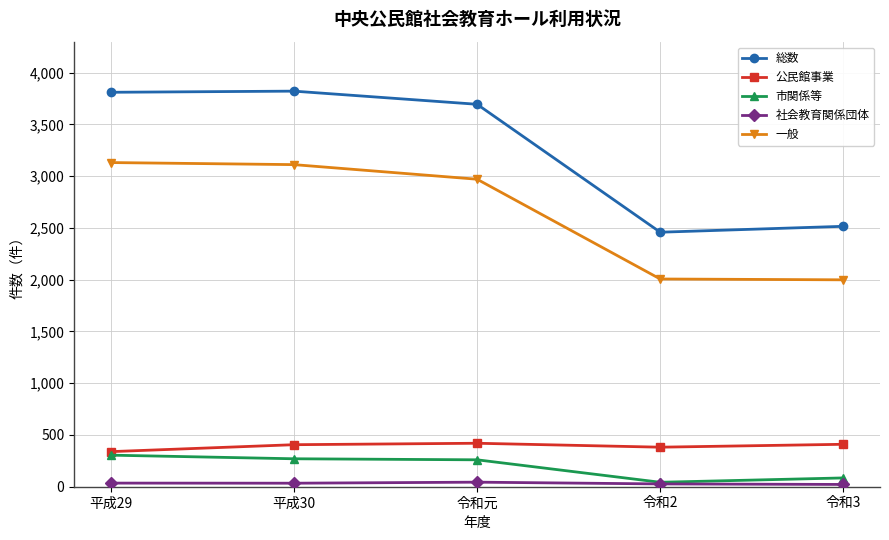

In 公民館事業, how many points are lower than both neighbors (excluding endpoints)?

1